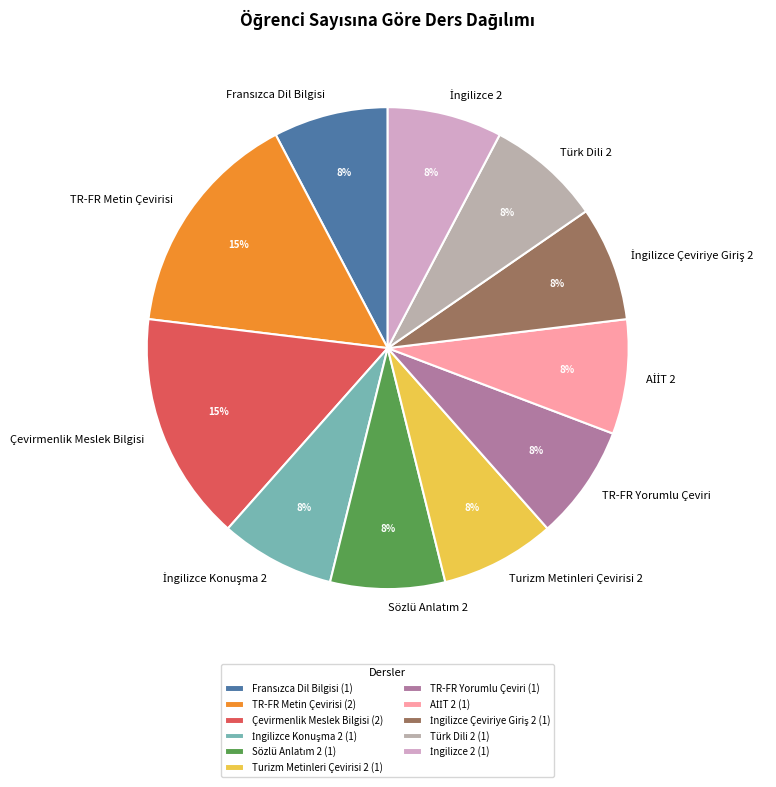

Does any single category account for the majority?

No